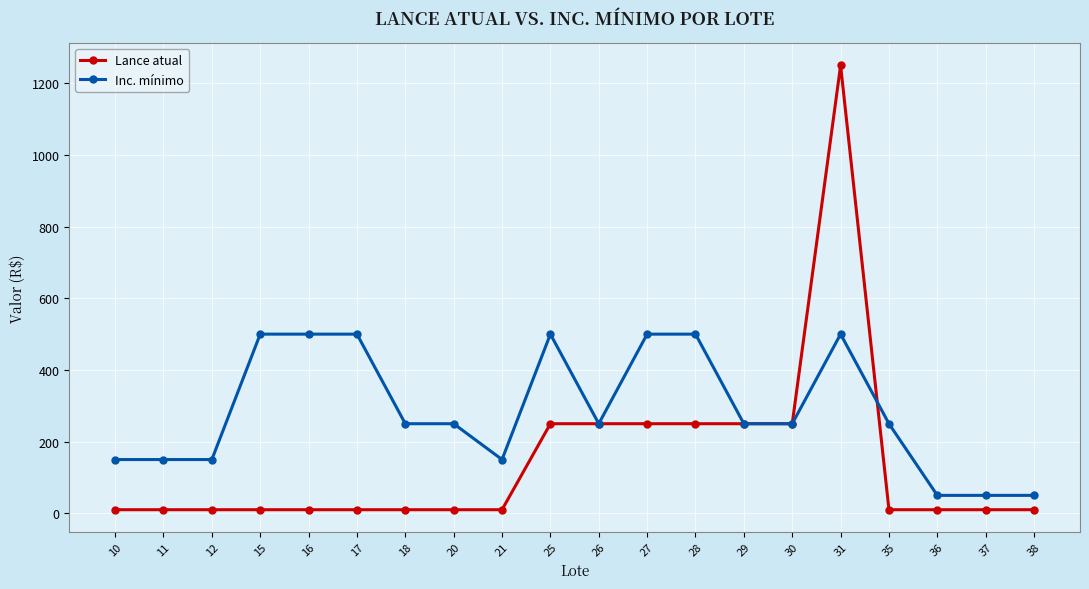

Reading right to left, extract all data points from this chart.

Lance atual: 10	10	10	10	1250	250	250	250	250	250	250	10	10	10	10	10	10	10	10	10
Inc. mínimo: 50	50	50	250	500	250	250	500	500	250	500	150	250	250	500	500	500	150	150	150